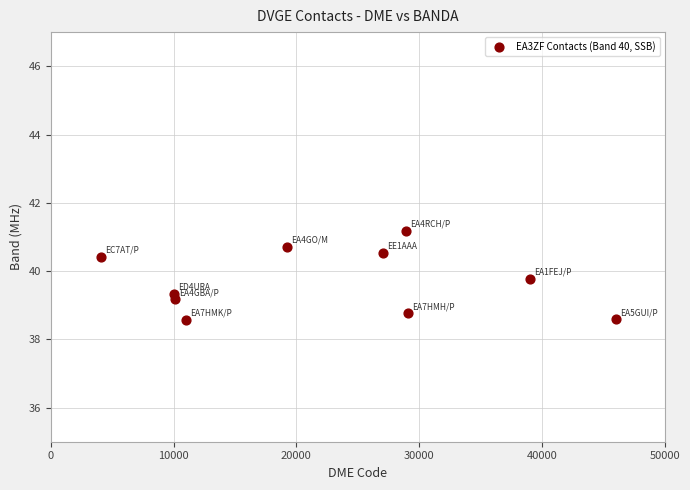

What is the range of X values (max minus min)?

41952.0